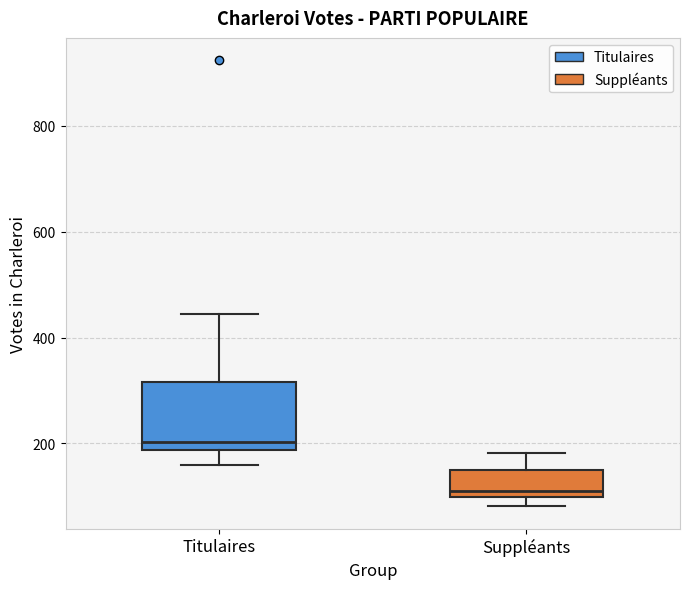

Reading left to right, transcribe this box plot: for each box, give where its median line is, the range the box spans, and where its two whiskers end, as read against the y-axis. The values are not printed on the chart, so give them approximately, as read against the axis.

Titulaires: median 200, box 180 to 320, whiskers 160 to 440
Suppléants: median 120, box 100 to 140, whiskers 80 to 180